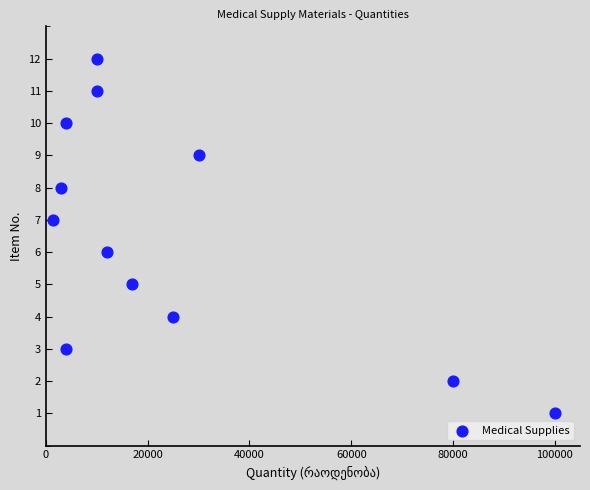

What is the range of X values (max minus min)?

98500